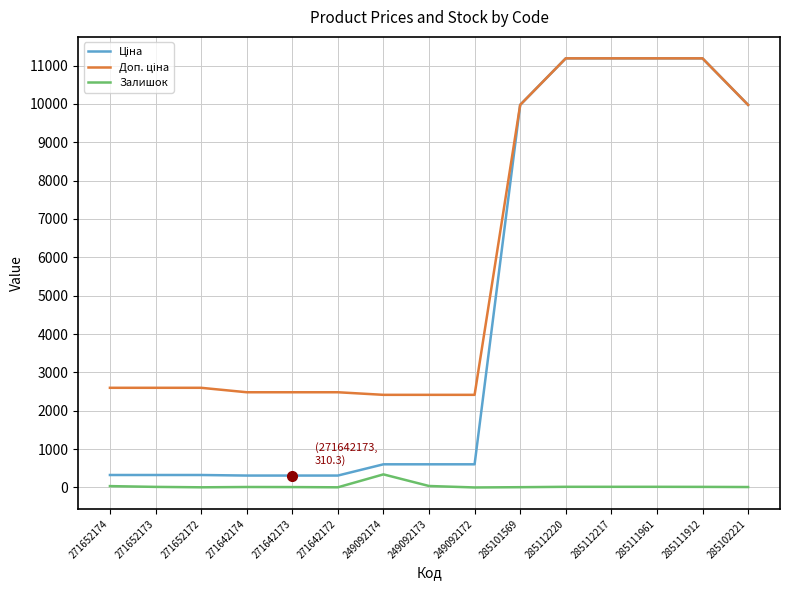

What is the maximum value shown in the chart?

11188.2